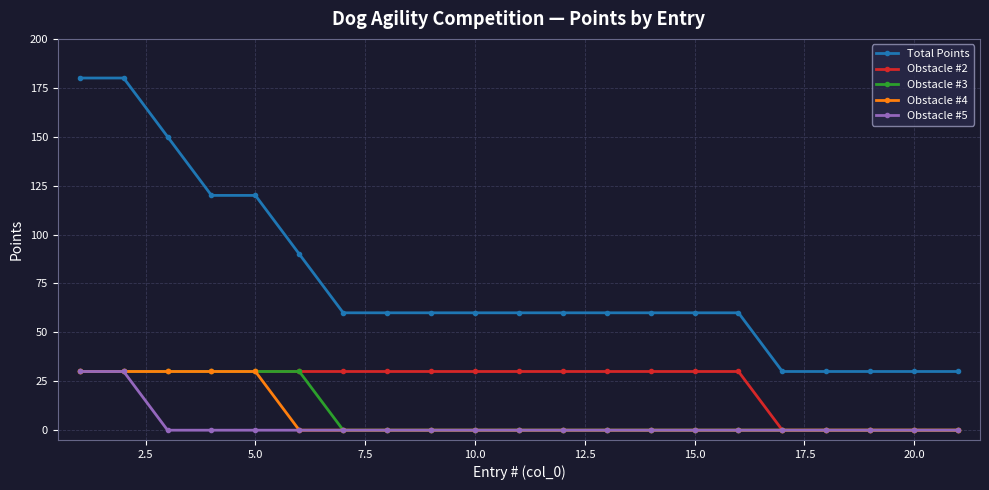

At how many categories does at least one series exceed 147?

3